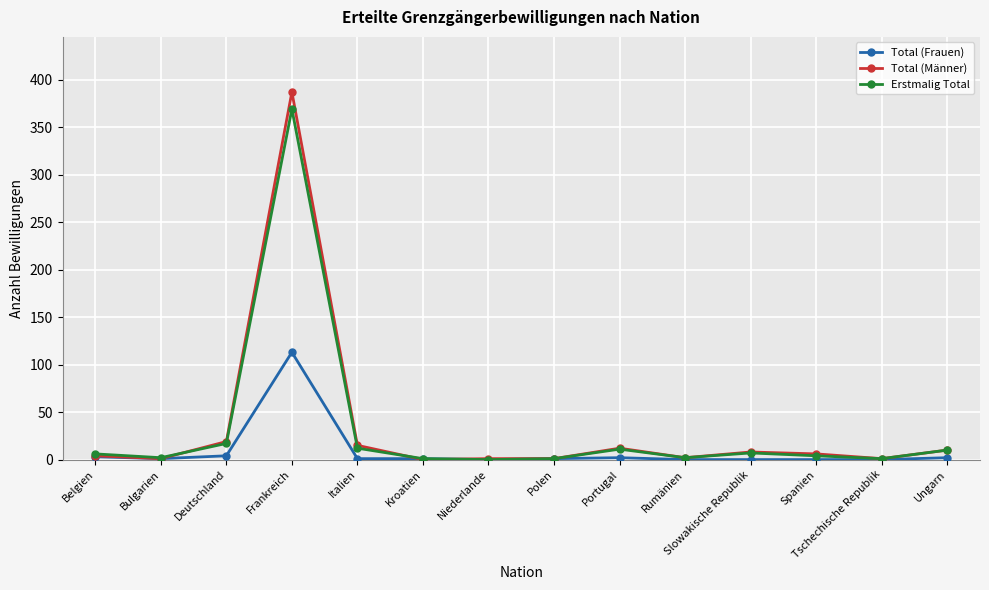

Rank the series by their maximum value, from highest to lowest.

Total (Männer), Erstmalig Total, Total (Frauen)